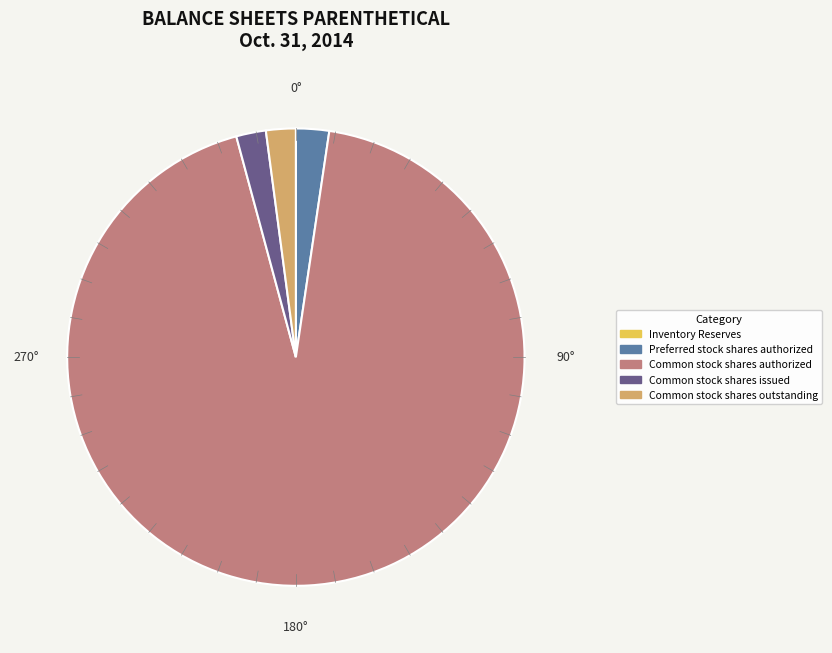

Does Common stock shares outstanding represent more than half of the total?

No